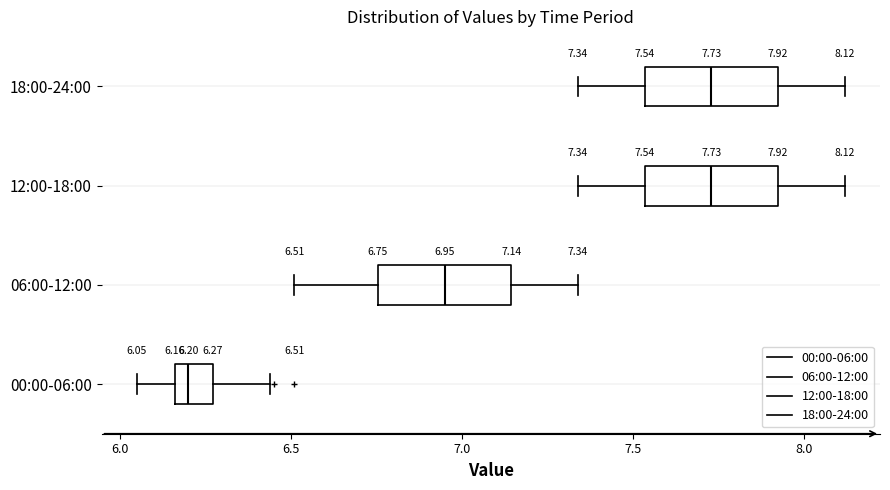

Which box has the furthest to the left median line?

00:00-06:00